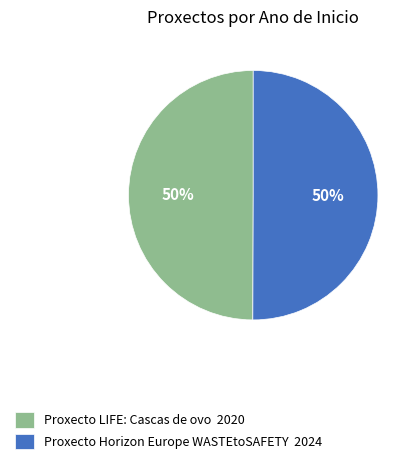

To the nearest percent, what percentage of the pie is Proxecto LIFE: Cascas de ovo?

50%